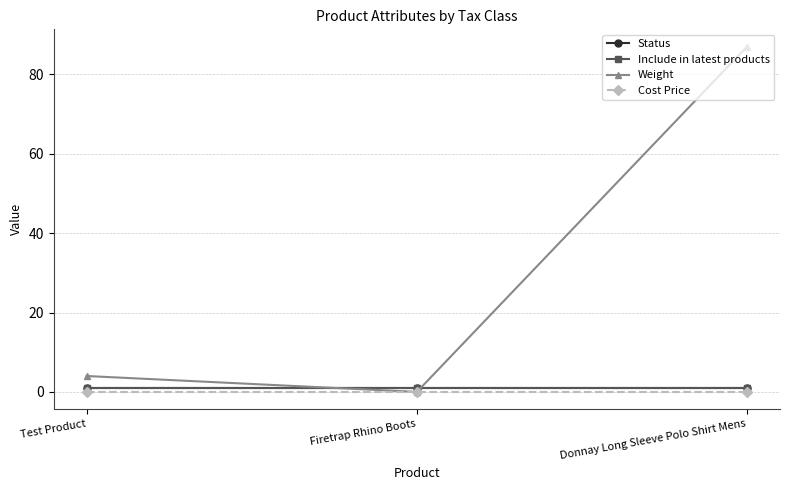

Is this an area chart (filled region under the line)?

No